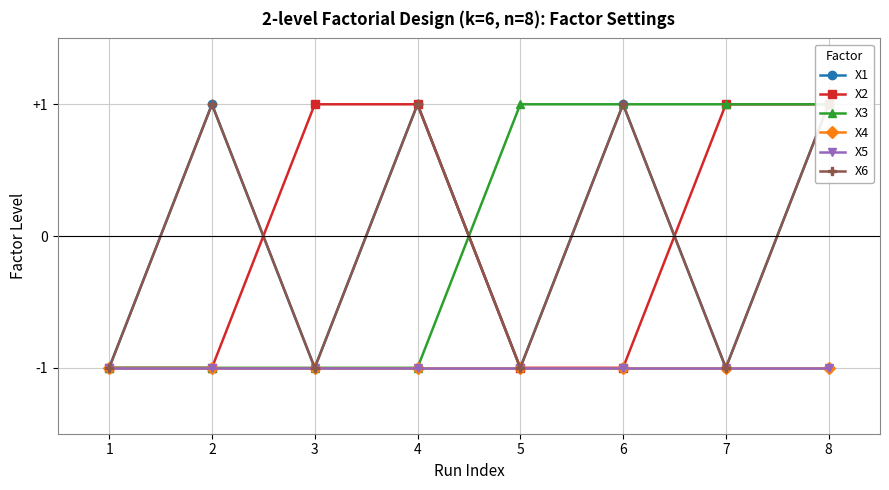

How many values in X1 are below zero?

4